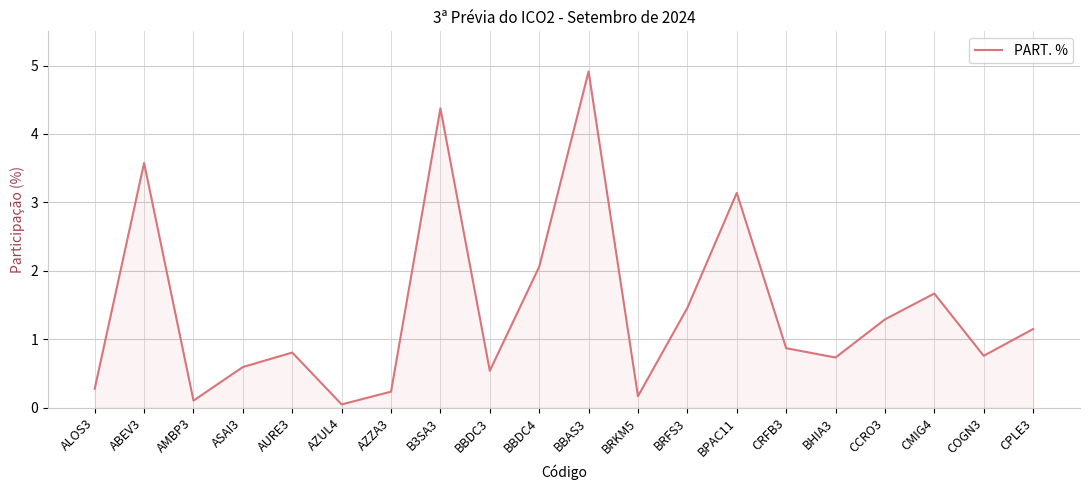

Which label corresponds to the largest value in the chart?

BBAS3